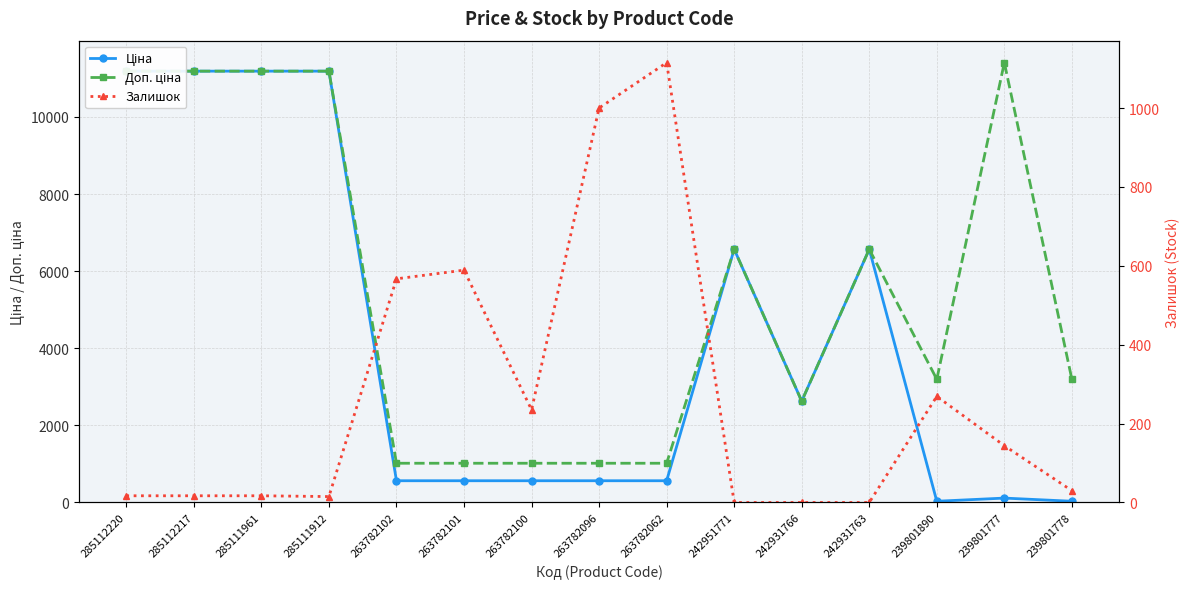

Which series ends up on top after the final intersection of Залишок and Доп. ціна?

Доп. ціна